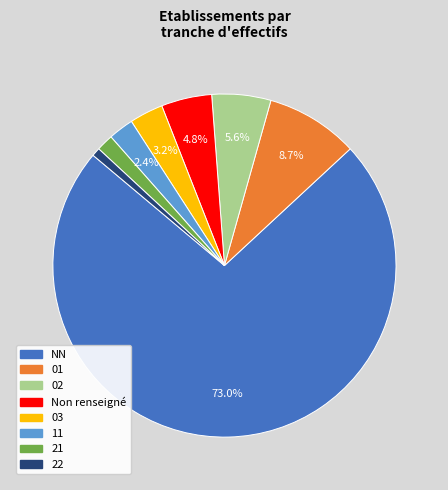

Does NN account for over 50% of the chart?

Yes